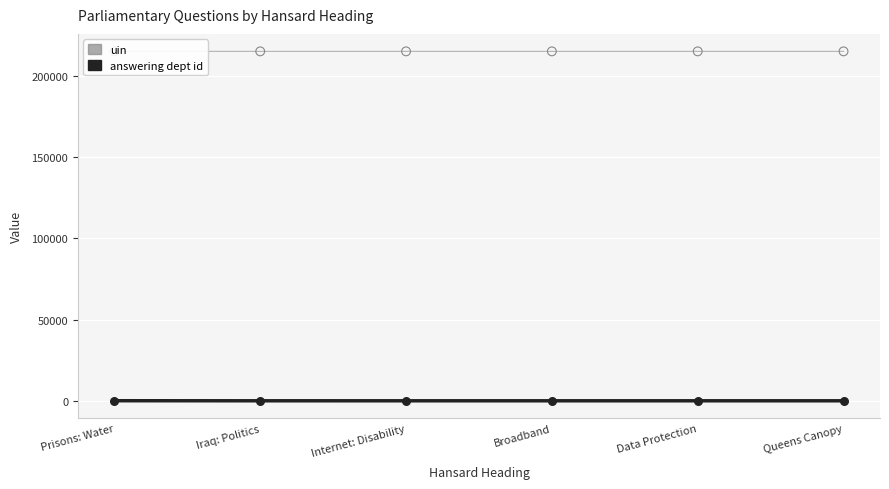

Which series has the largest total across all categories?

uin